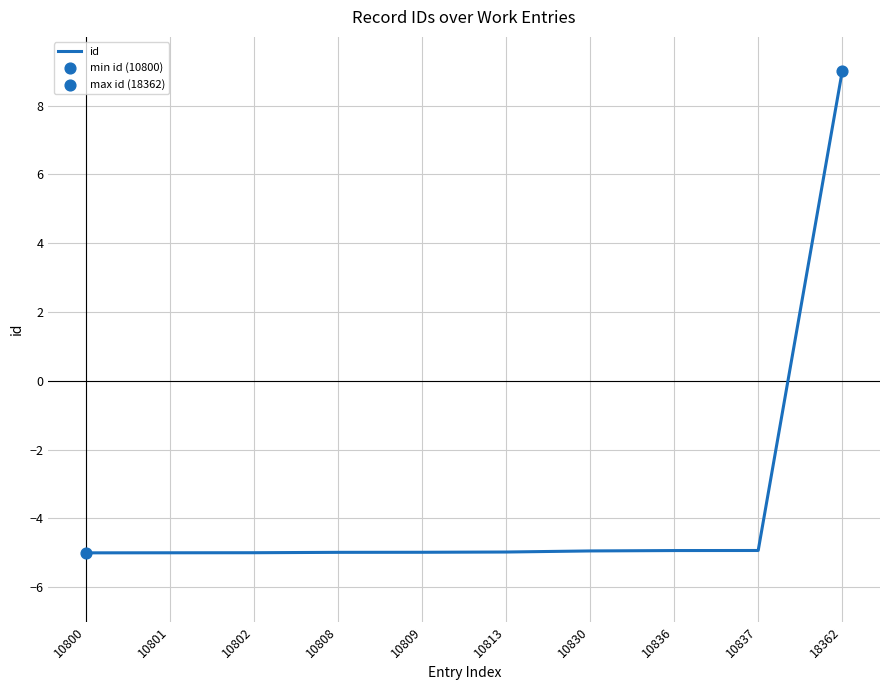

What is the minimum value shown in the chart?

-5.0